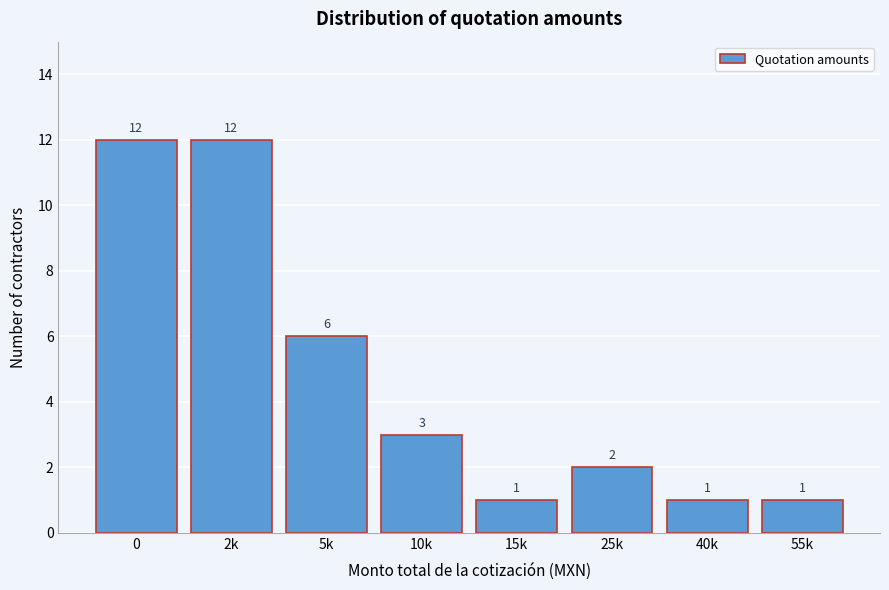

Reading left to right, extract all data points from this chart.

0=12	2k=12	5k=6	10k=3	15k=1	25k=2	40k=1	55k=1